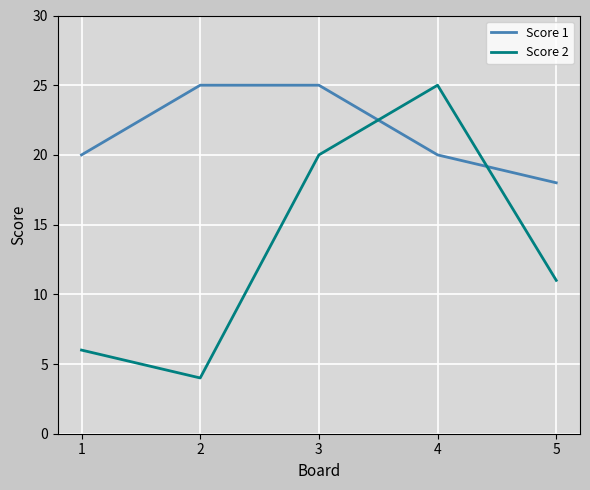

Where is the first local minimum for Score 2?

2